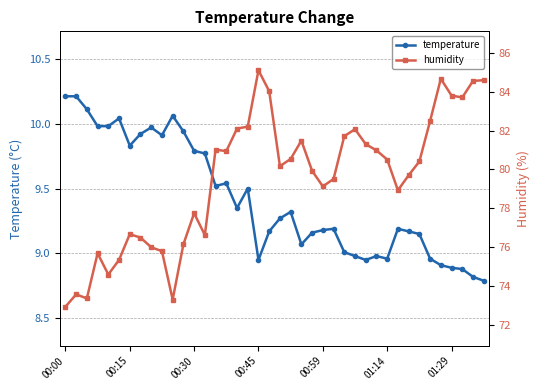

Between 8 and 35, which series saw the biggest shift?

humidity